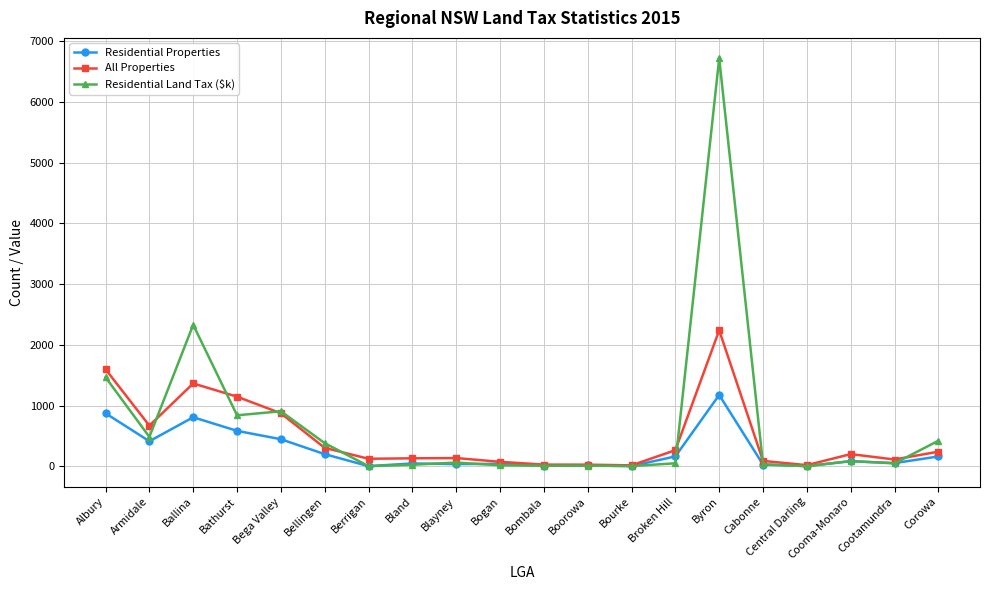

In All Properties, how many points are lower than both neighbors (excluding endpoints)?

5